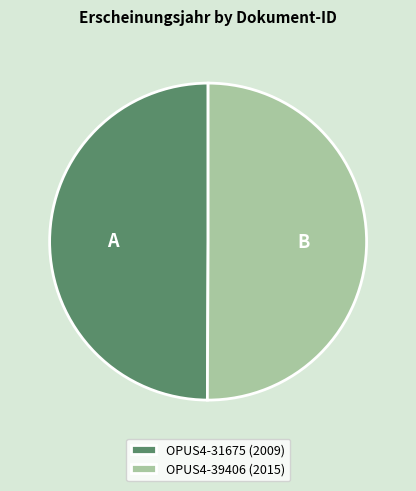

Is it true that OPUS4-39406 (2015) is 50% of the pie?

True